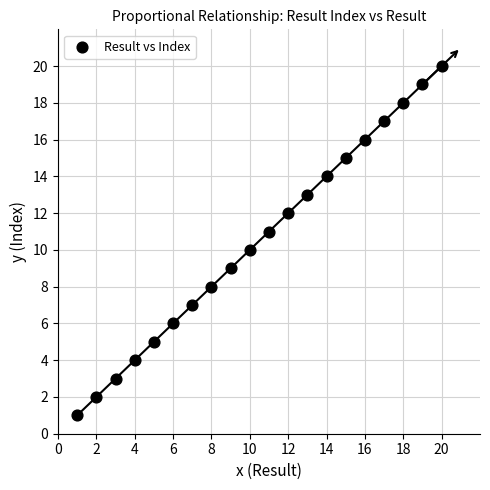

What is the range of X values (max minus min)?

19